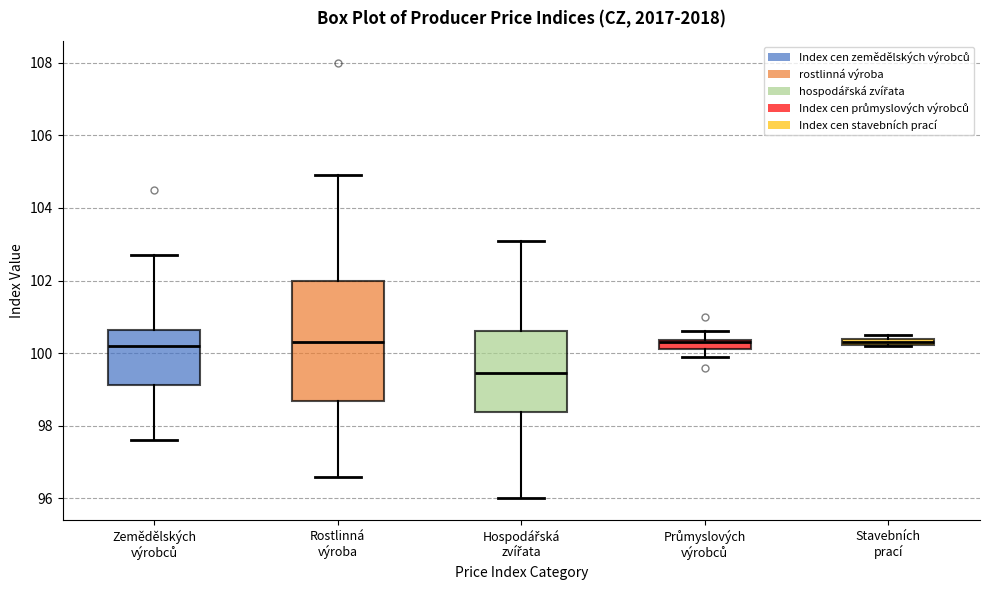

Which box's median line is the lowest?

Hospodářská zvířata